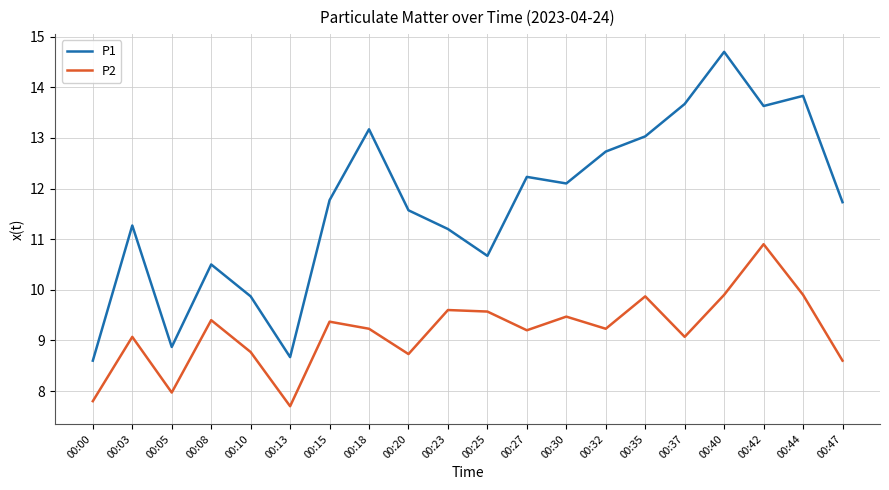

What is the total value across all series at 00:27?

21.4